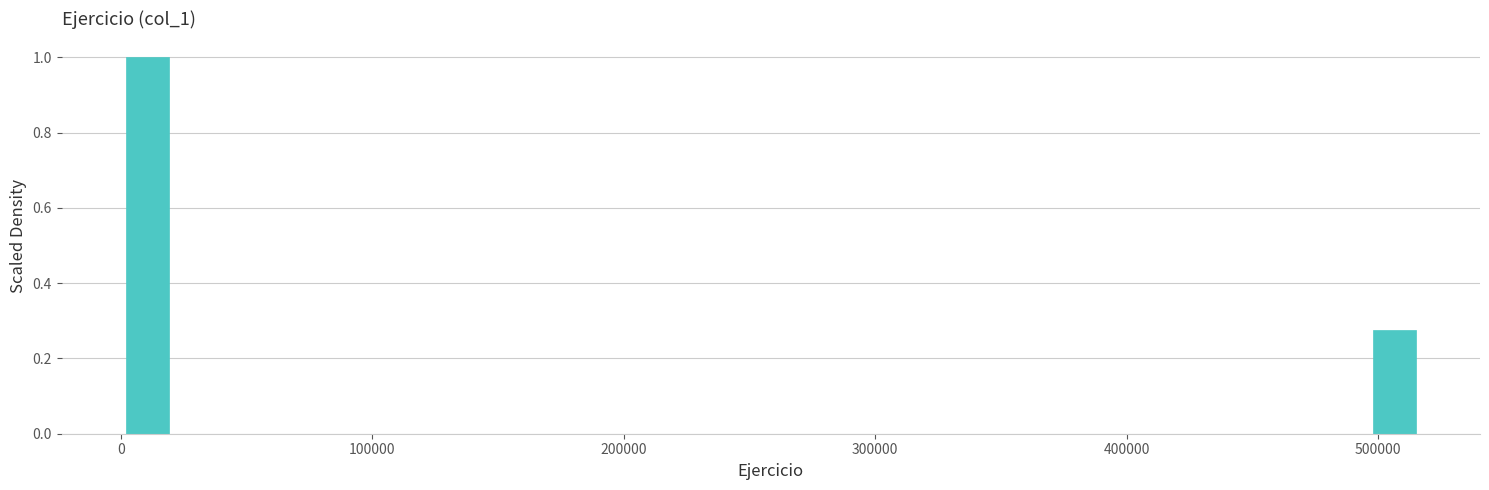

Around what value on the x-axis is the tallest bar? Give the approximate position of its centre, as read against the axis.

10000